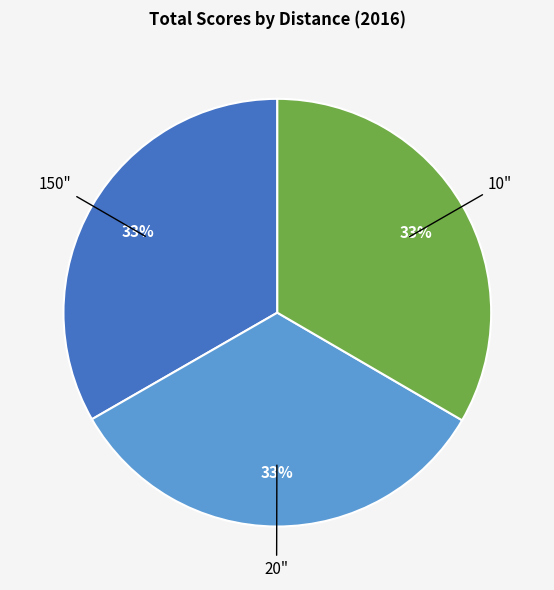

Is the sum of 150" and 10" greater than half?

Yes